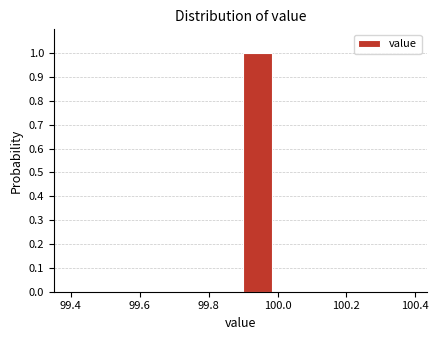

Over which range of the x-axis is the bar tallest?

99.9 to 100.0